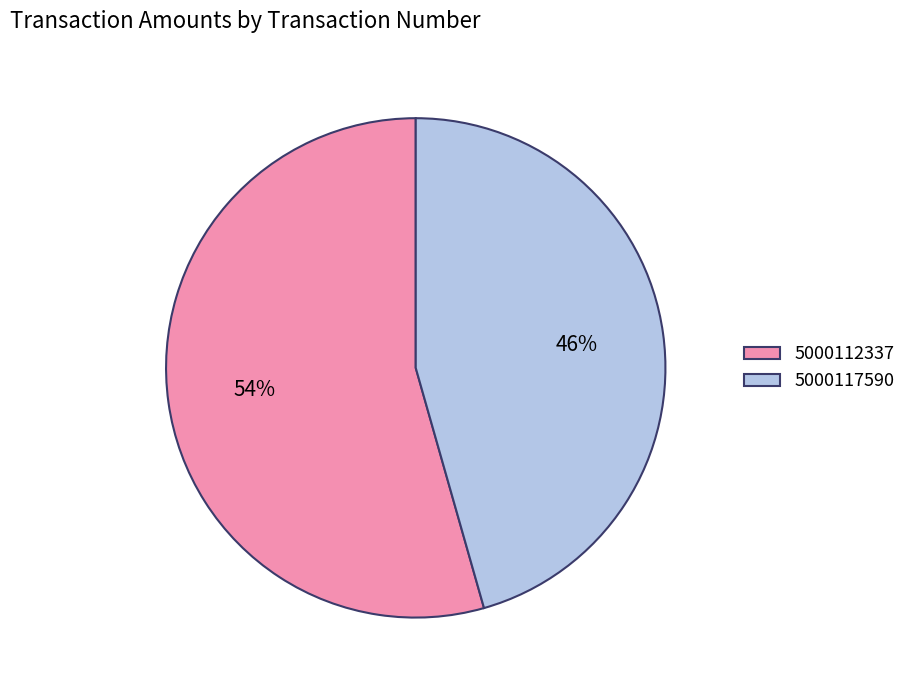

Is it true that 5000117590 is 35% of the pie?

False